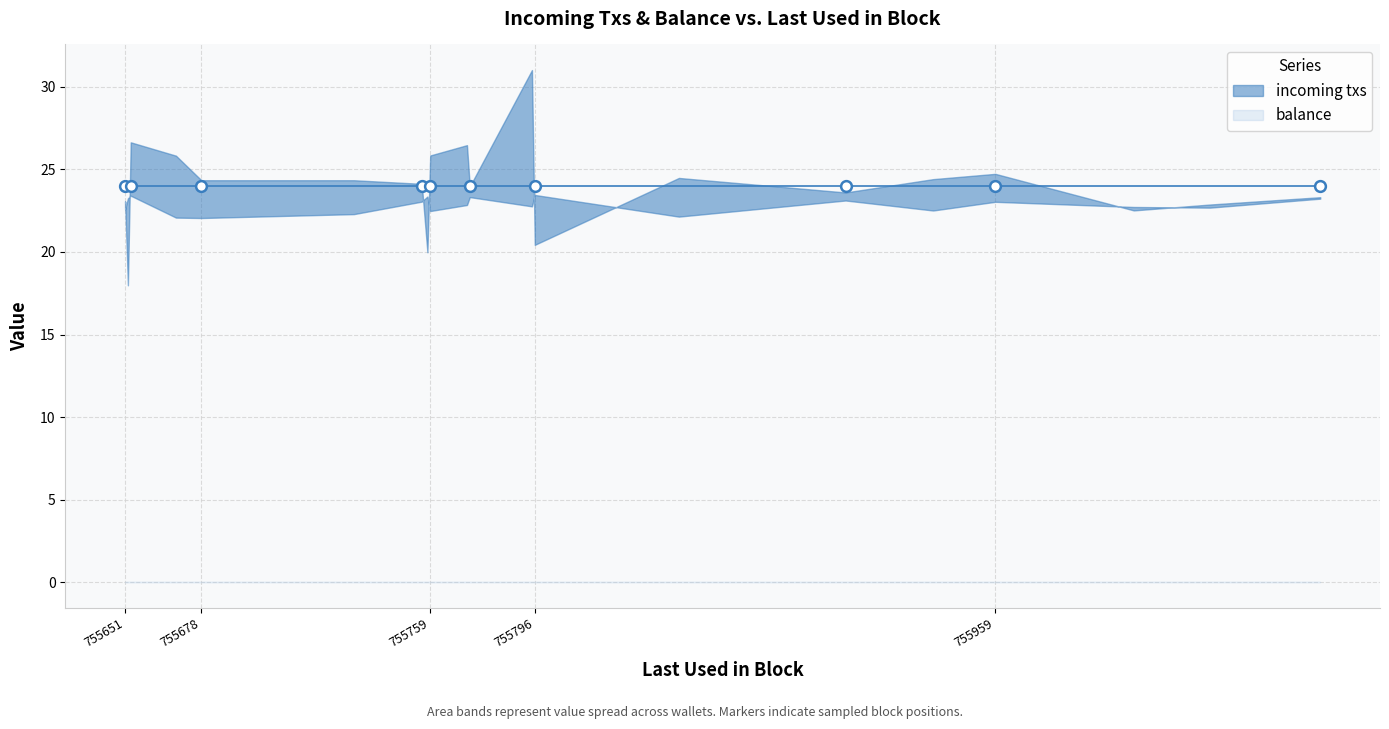

Is the value of balance at 755756 greater than the value of incoming txs at 755906?

No